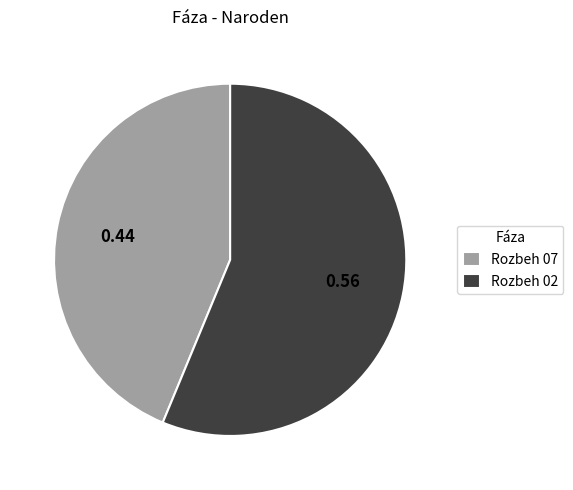

Combined, do Rozbeh 02 and Rozbeh 07 account for over 50%?

Yes